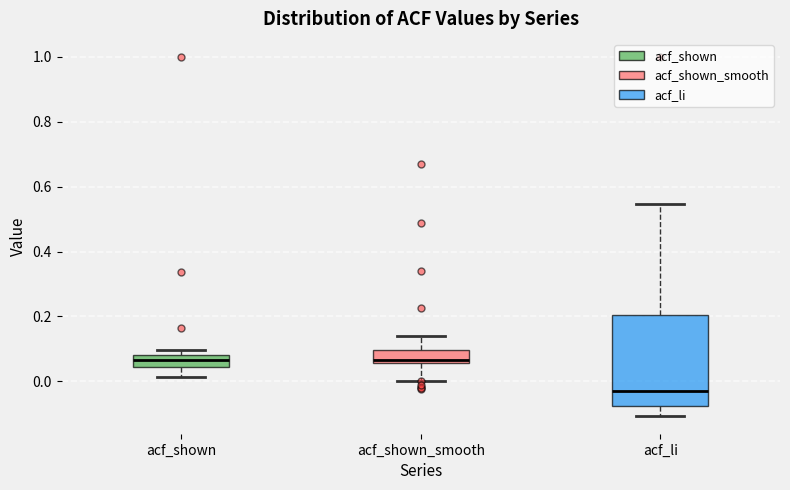

Comparing the boxes themselves (not the whiskers), which one is the tallest?

acf_li